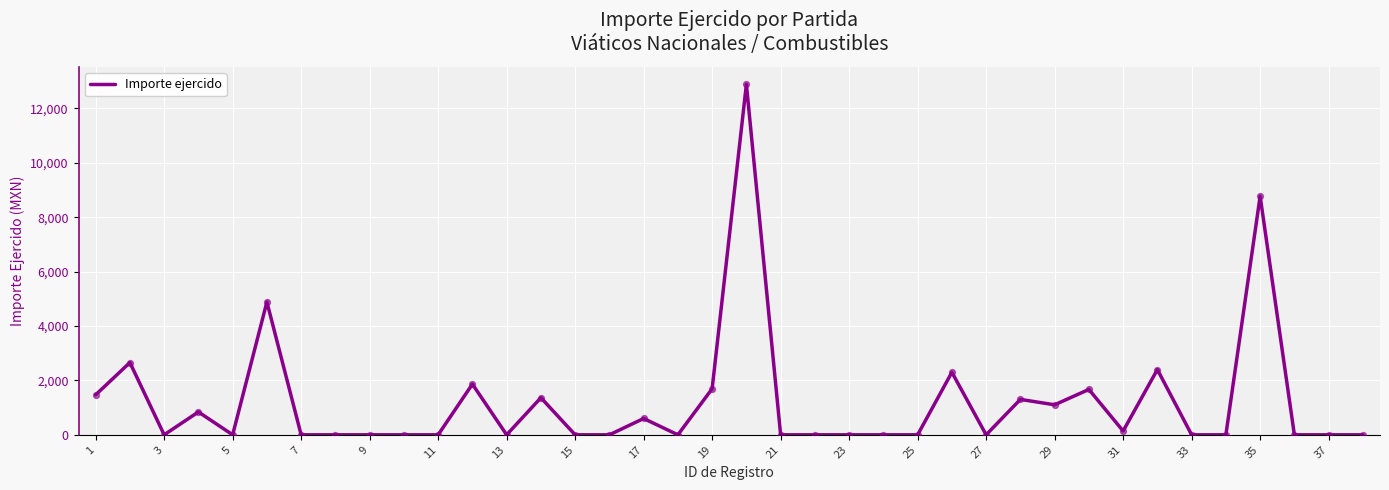

What is the maximum value shown in the chart?

12886.5